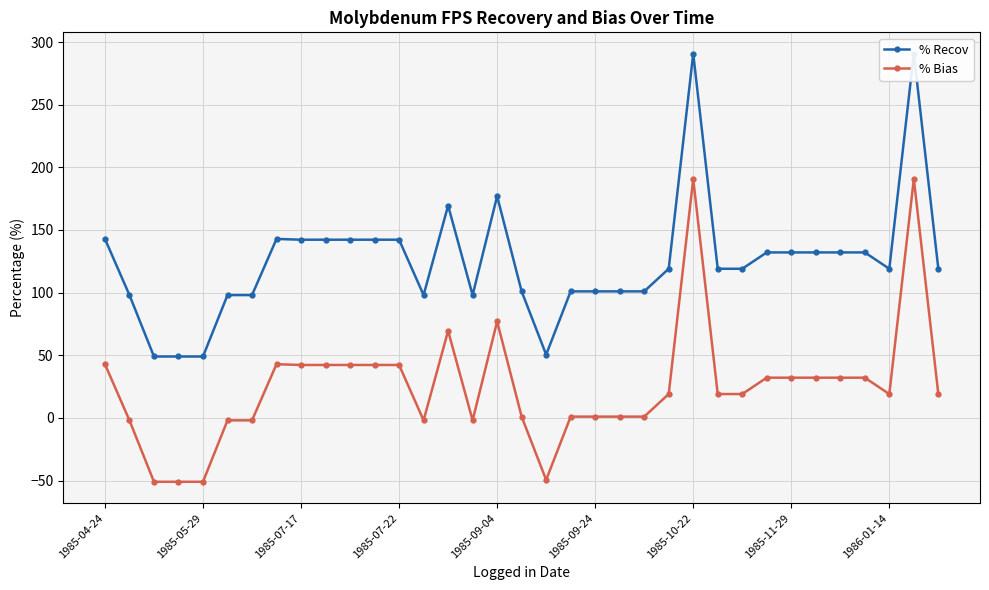

At which label does % Bias first exceed 19?

1985-04-24